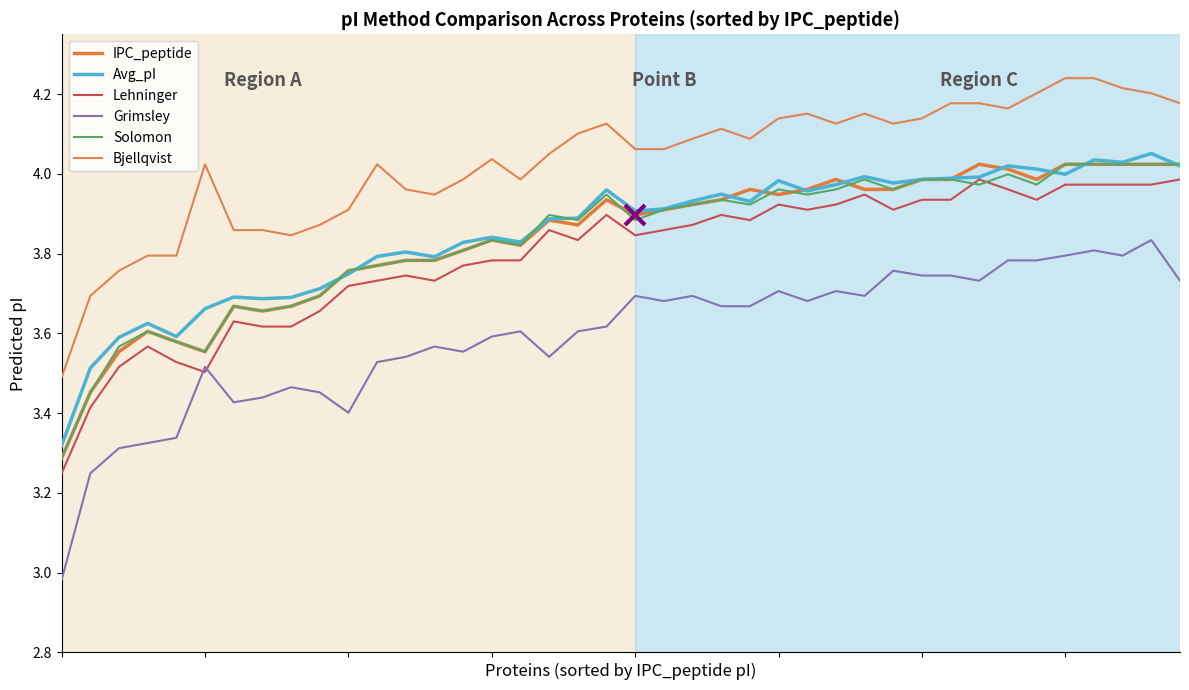

Rank the categories by Avg_pI value from lowest to highest.

0, 1, 2, 4, 3, 5, 7, 8, 6, 9, 10, 13, 11, 12, 14, 16, 15, 17, 18, 20, 21, 24, 22, 23, 26, 19, 27, 29, 25, 30, 31, 32, 28, 35, 34, 33, 39, 37, 36, 38